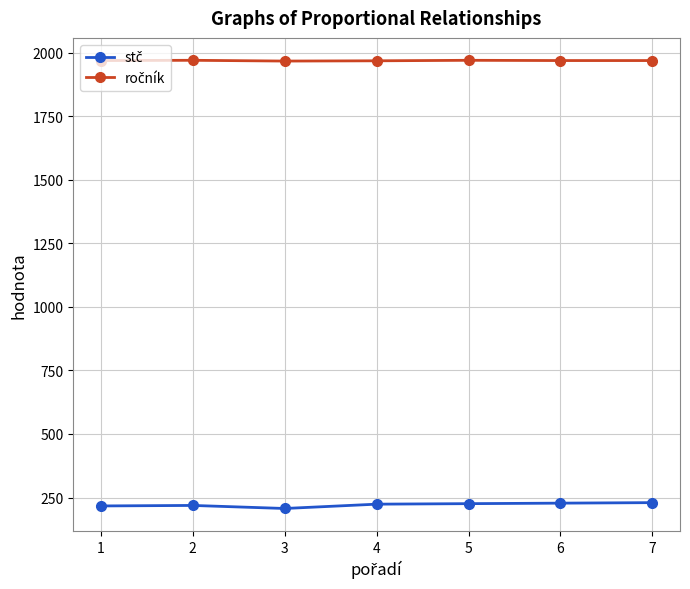

Does the chart have visible grid lines?

Yes